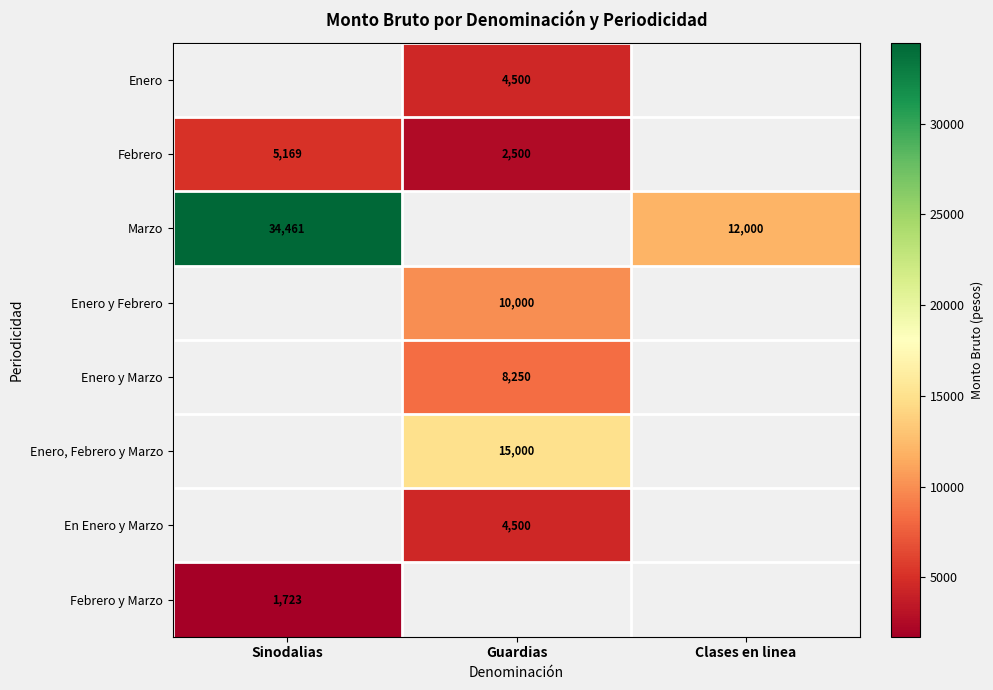

What is the greatest value displayed?

34461.5